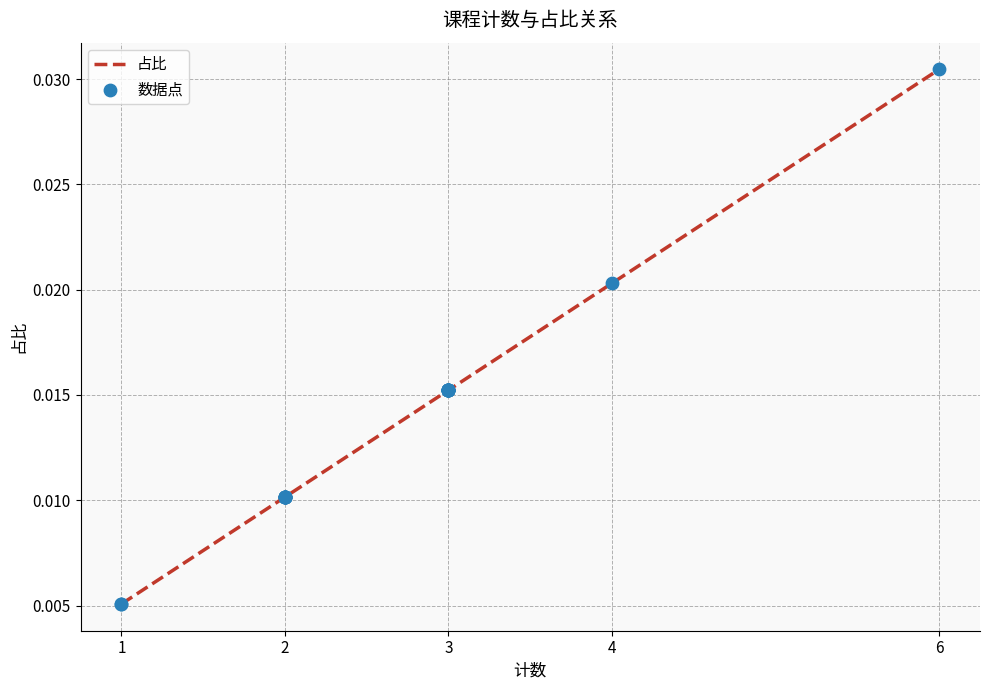

Which series has the largest total across all categories?

占比